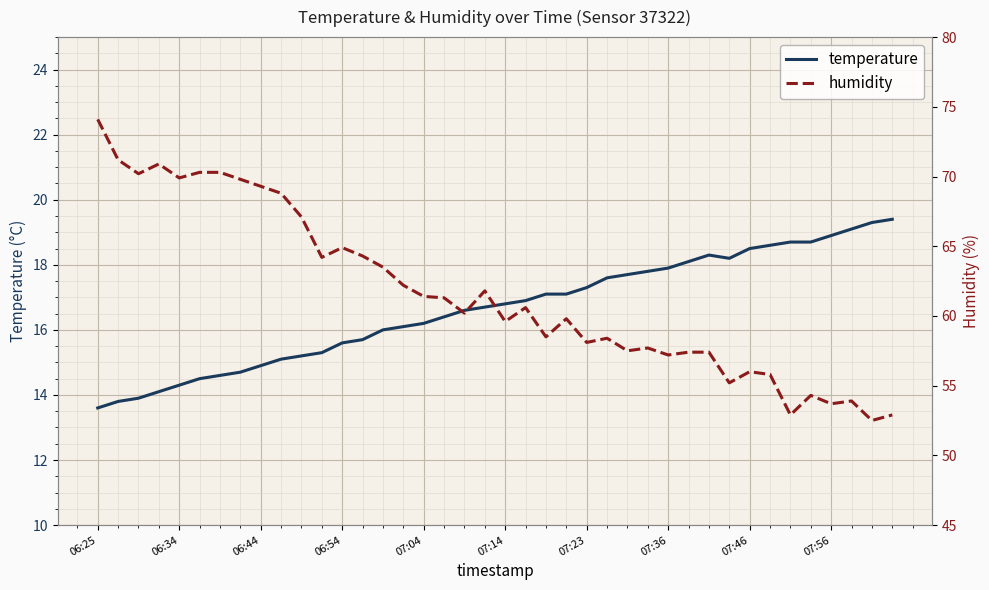

Is it true that temperature equals 20.6 at 06:44?

False